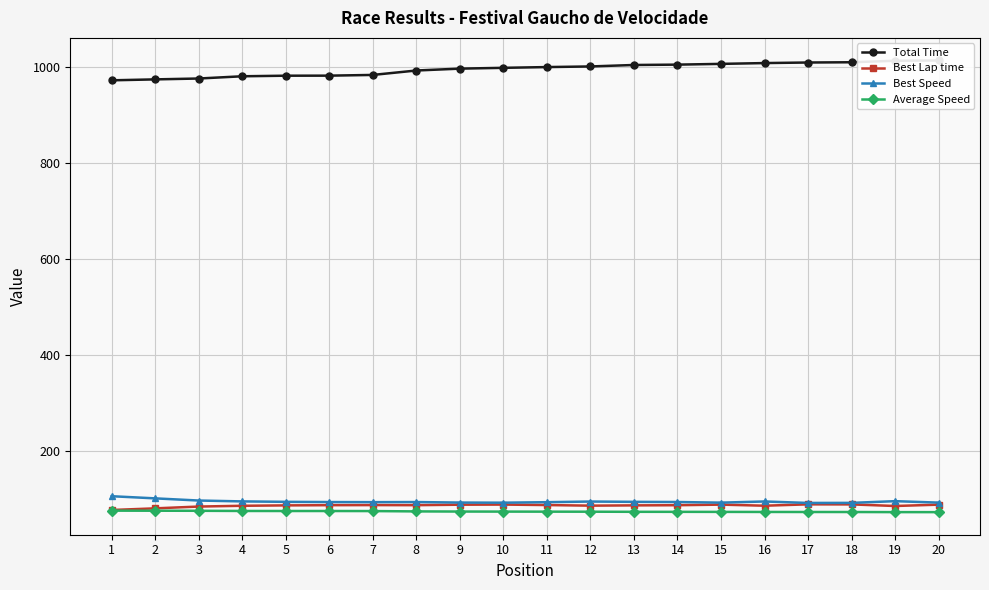

What is the spread (max minus min) of values at 16?

933.9